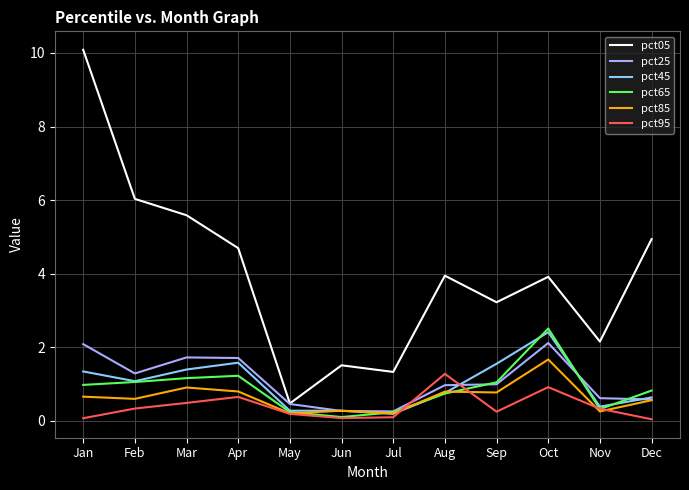

What is the total value across all series at Apr?

10.6